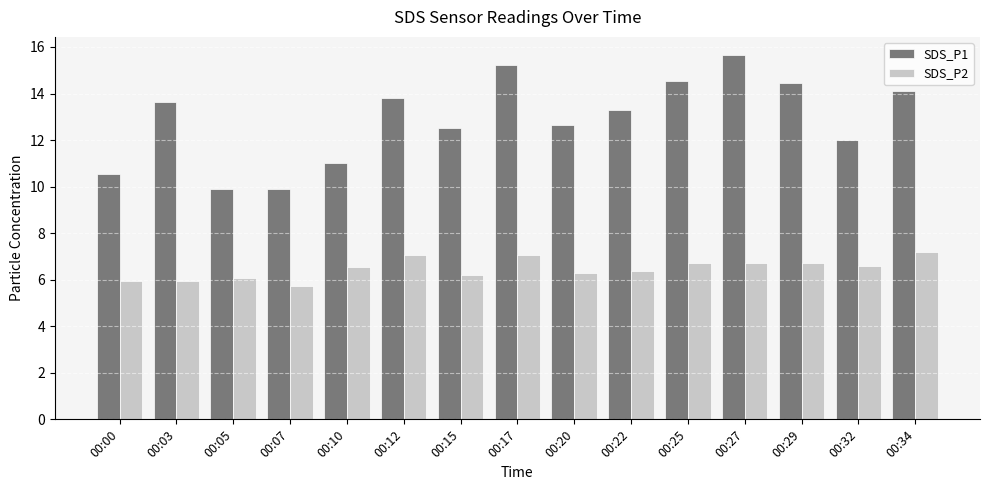

What is the sum of all SDS_P1 values?

193.1